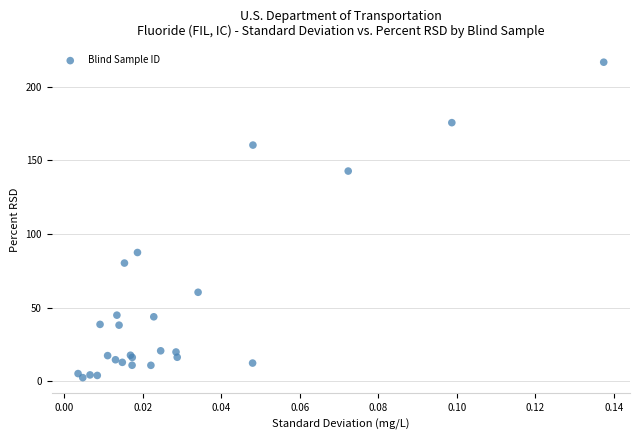

What Y value in the scatter plot is closest to 109?

87.4